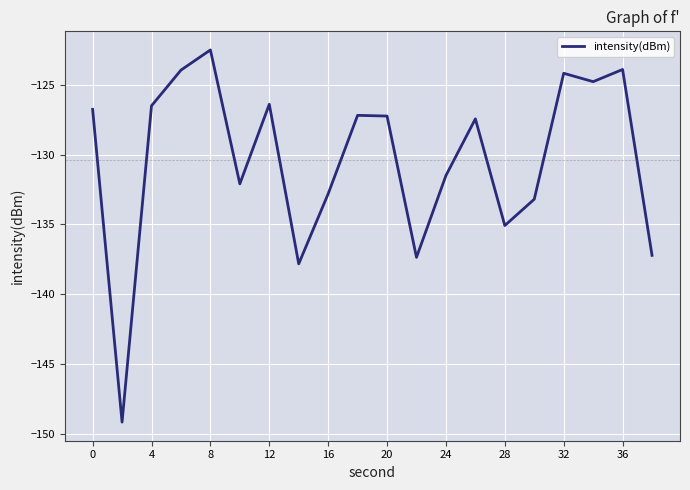

What is the difference between the maximum and minimum values?

26.6